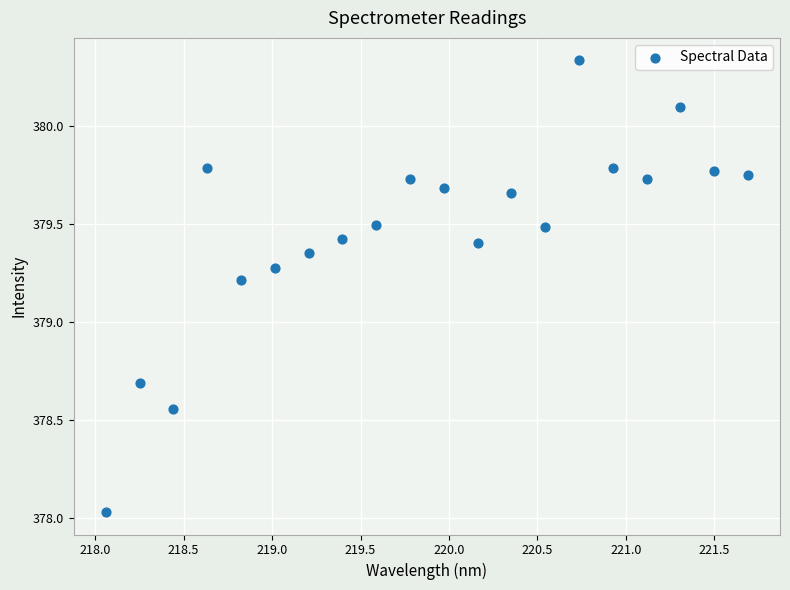

What Y value in the scatter plot is closest to 379?

379.2